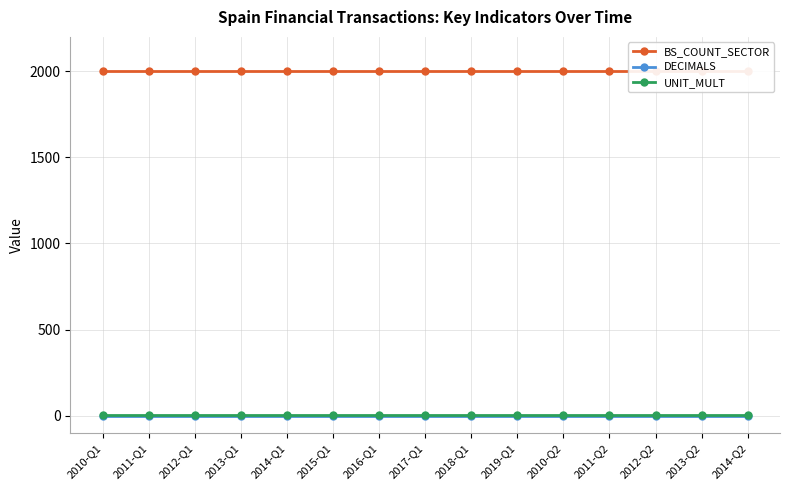

True or false: BS_COUNT_SECTOR and DECIMALS intersect in this chart.

False